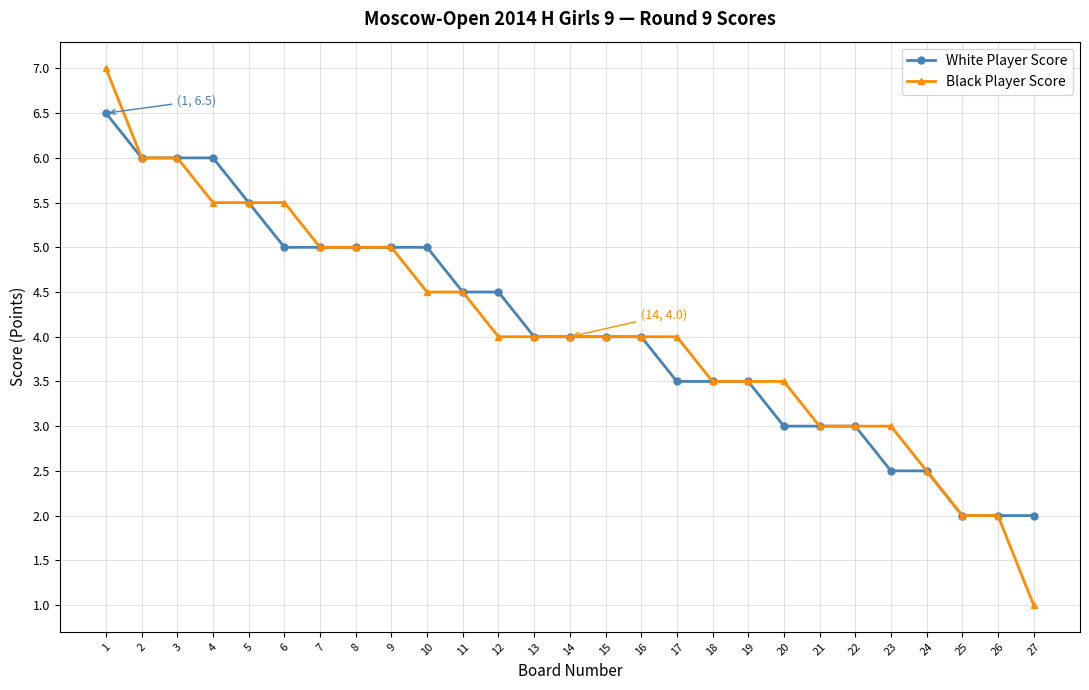

List the series in order of their peak value, lowest first.

White Player Score, Black Player Score